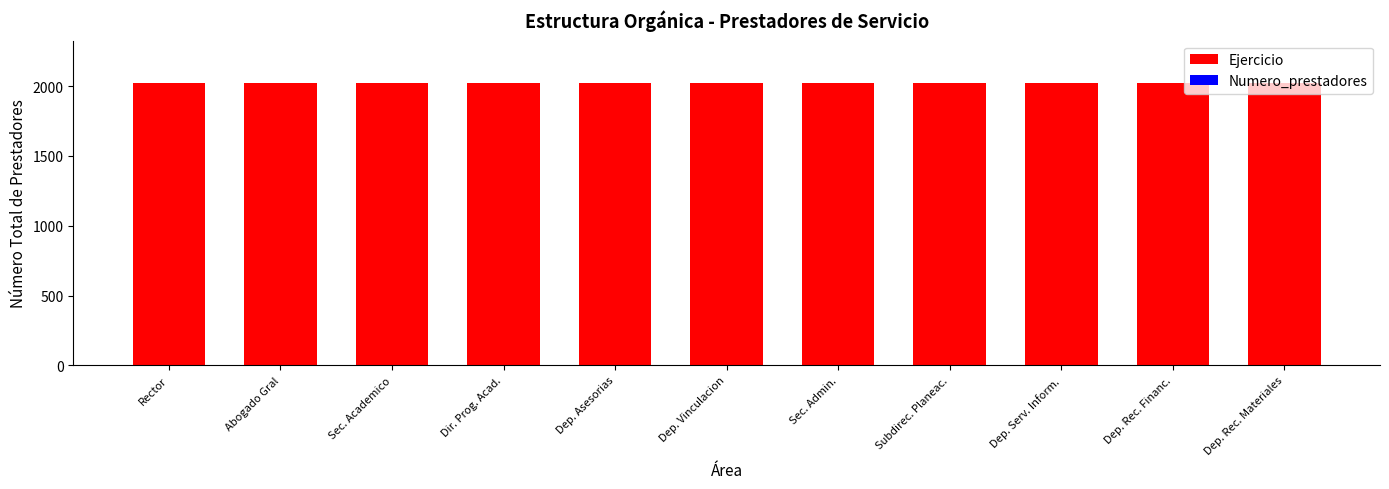

Which series changed the most between Dir. Prog. Acad. and Dep. Serv. Inform.?

Ejercicio